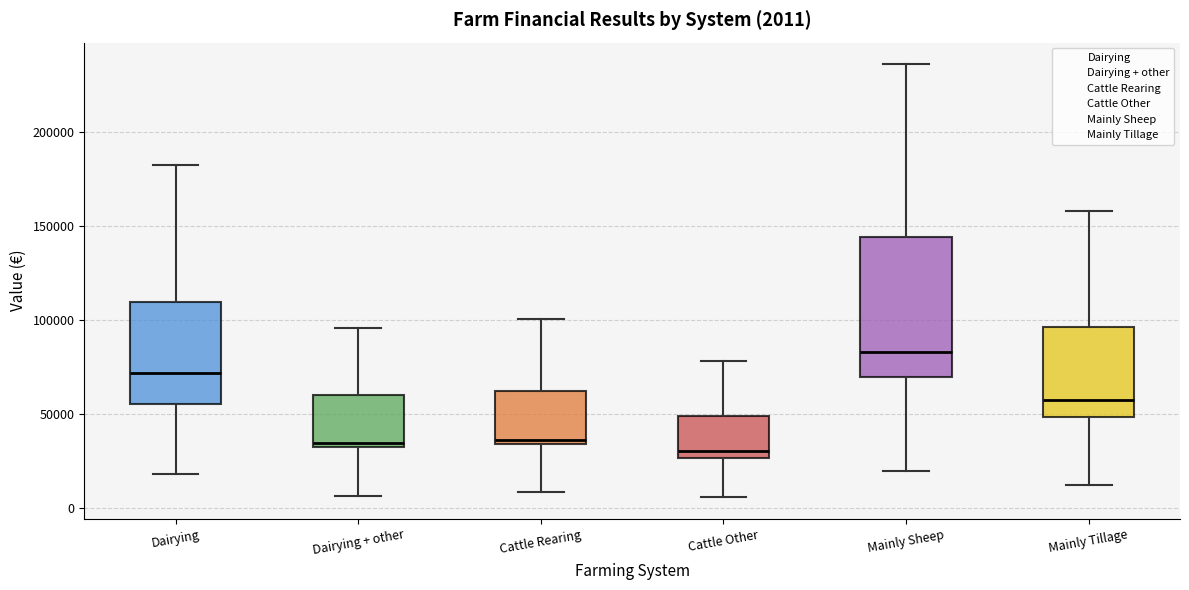

Comparing the boxes themselves (not the whiskers), which one is the tallest?

Mainly Sheep